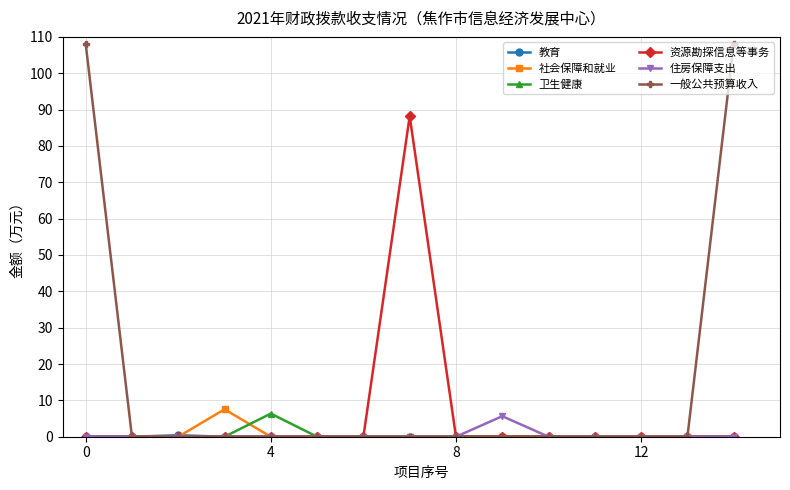

What is the sum of all 卫生健康 values?

6.4